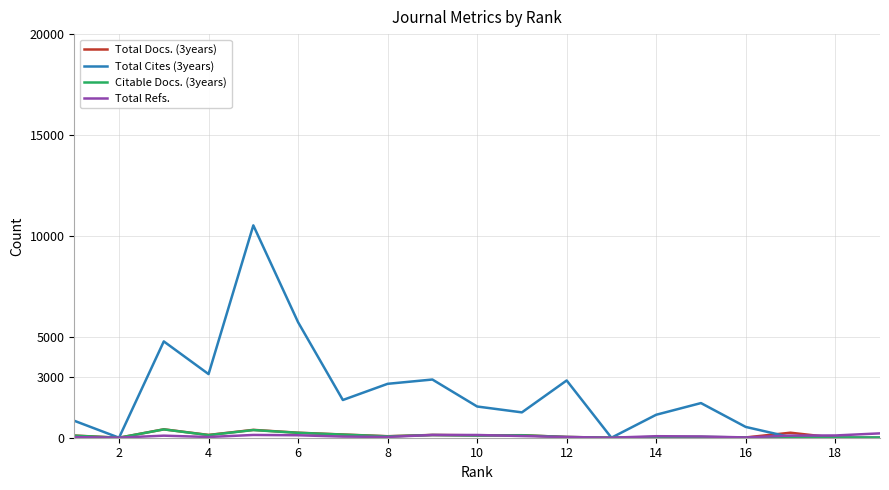

At which label is Total Refs. closest to 108?

4